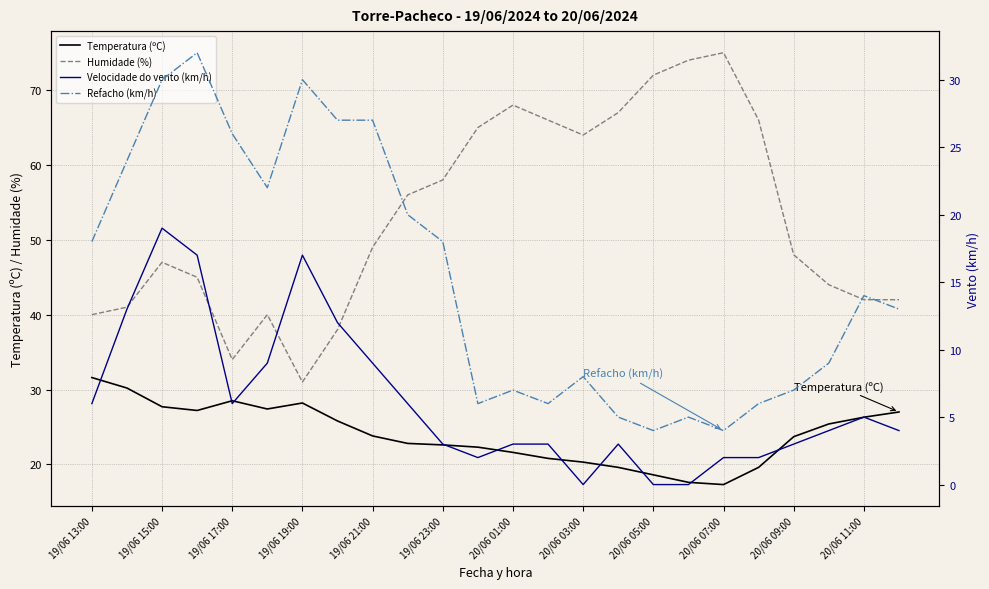

True or false: Humidade (%) and Temperatura (ºC) intersect in this chart.

False